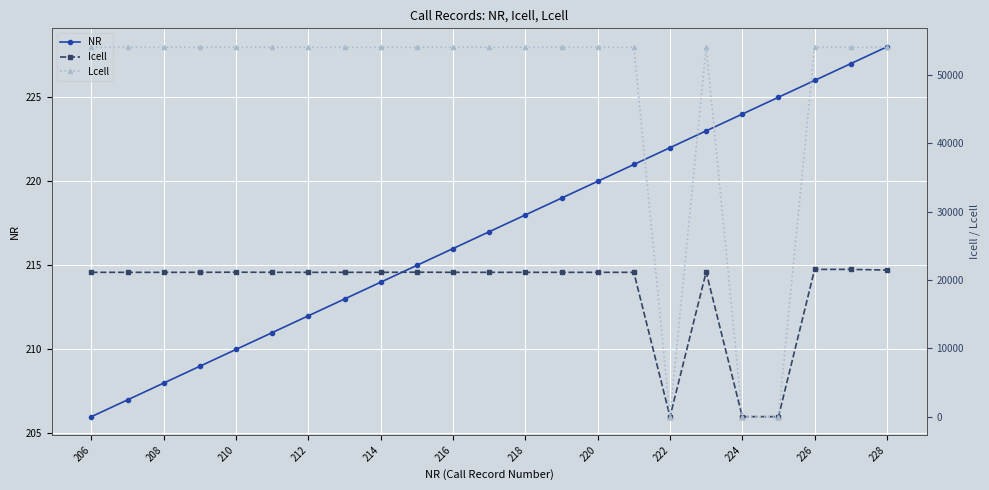

Which series has the widest spread of values?

Lcell